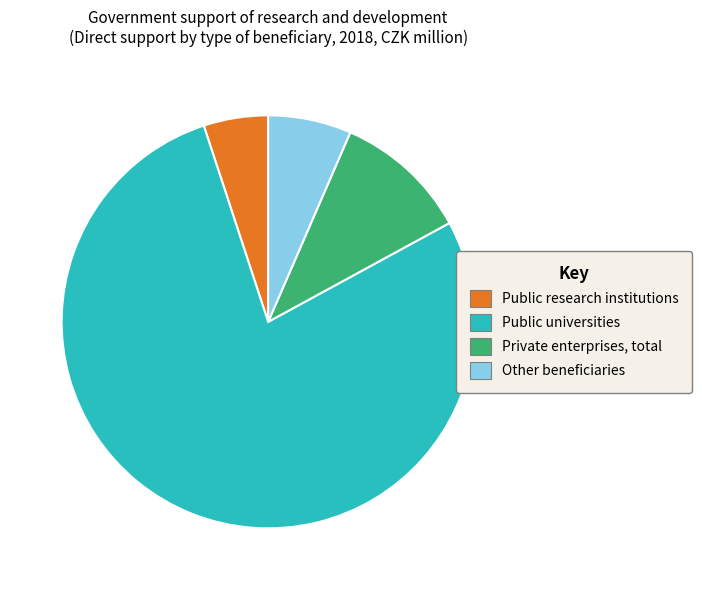

What is the smallest slice in the pie chart?

Public research institutions